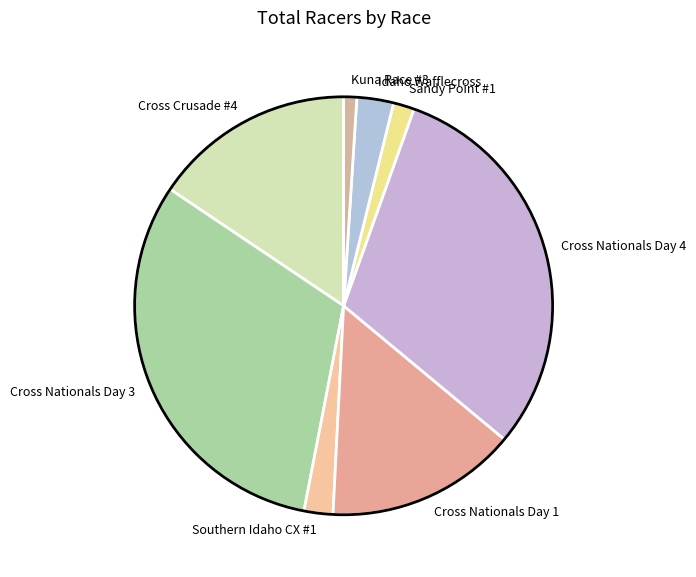

What is the smallest slice in the pie chart?

Kuna Race #3